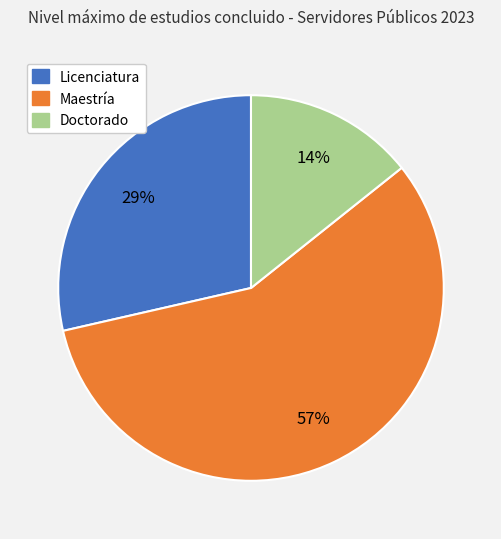

Which has a higher value, Maestría or Licenciatura?

Maestría